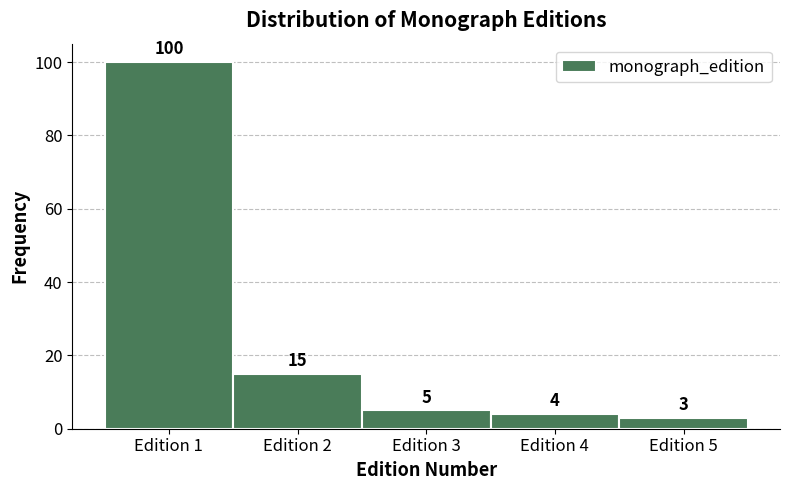

Reading left to right, transcribe all the data shown in this chart.

100	15	5	4	3